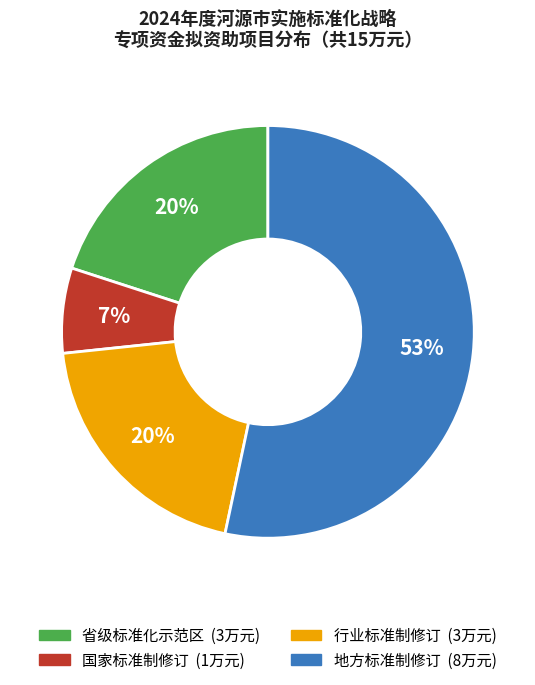

To the nearest percent, what is the average slice percentage?

25%